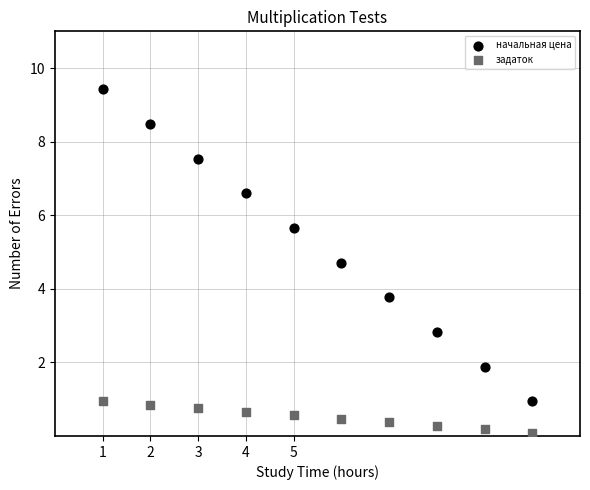

Which series reaches the maximum Y coordinate?

начальная цена